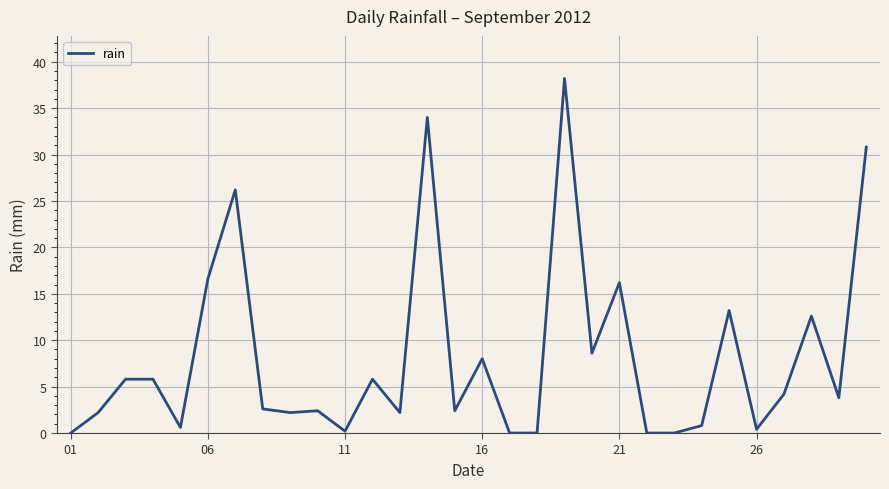

What is the difference between the second highest and minimum values?

34.0